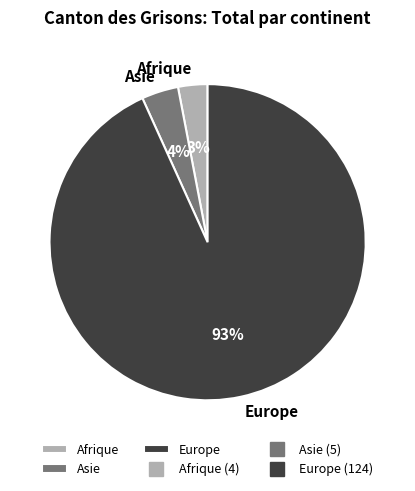

The Asie slice represents 4% of the pie. True or false?

True